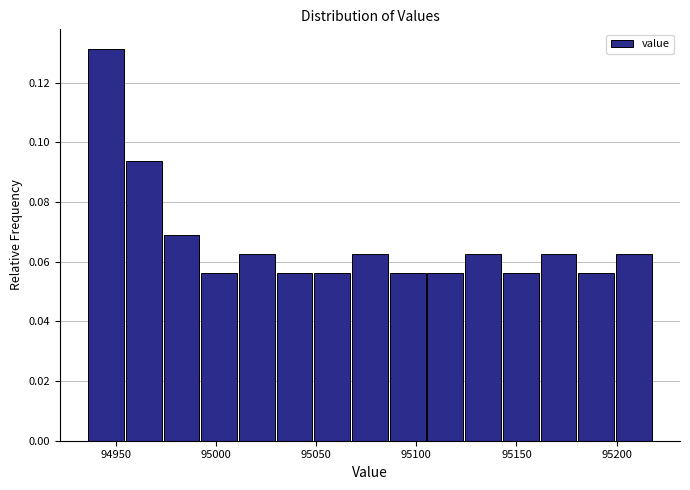

Around what value on the x-axis is the tallest bar? Give the approximate position of its centre, as read against the axis.

94945